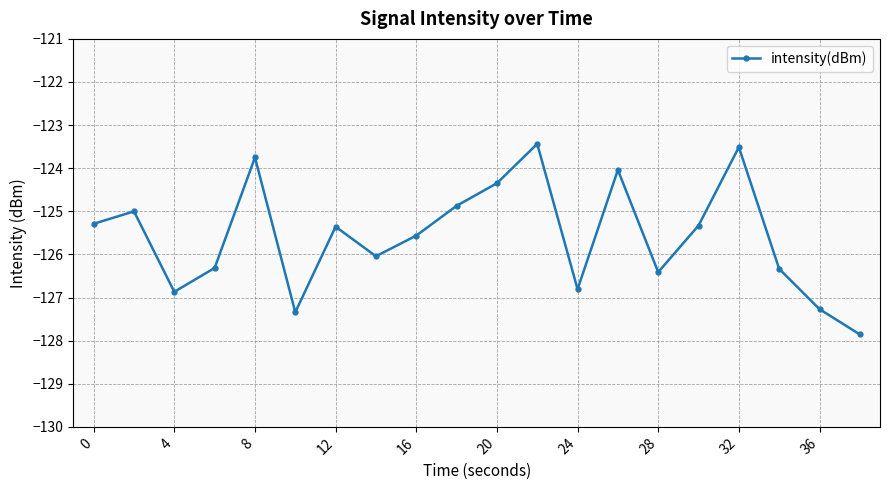

What is the difference between the maximum and second lowest values?

3.9